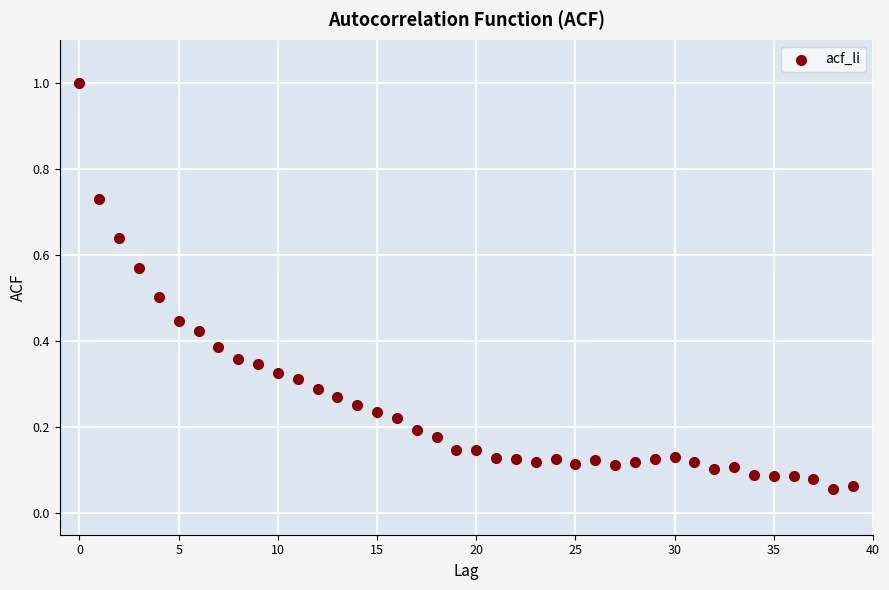

What is the range of Y values (max minus min)?

0.9